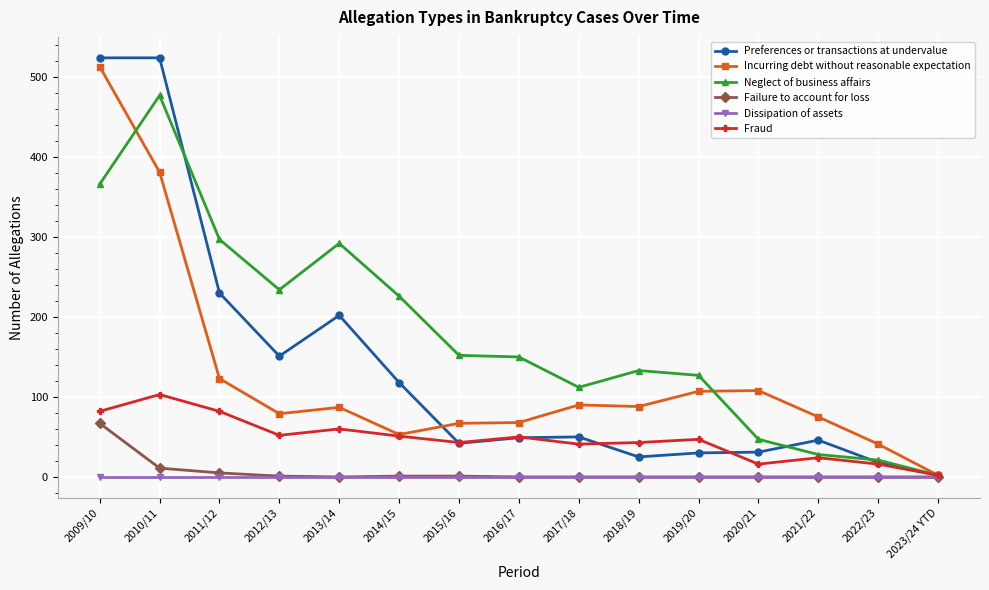

What is the greatest value displayed?

524